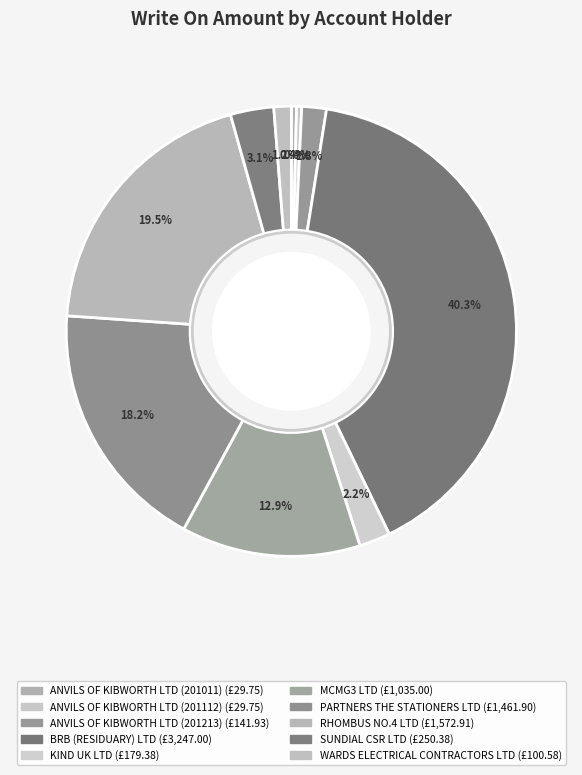

How many segments does this pie chart have?

10